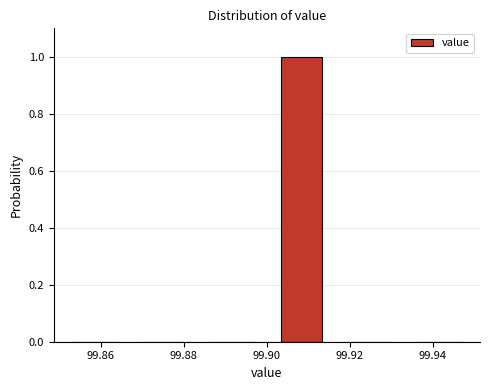

Reading left to right, transcribe this chart: for each bar, give the range it covers on the x-axis and its height. Neither the bar edges nor the heights are printed on the chart, so give them approximately, as read against the axes.

99.850 to 99.866: 0
99.866 to 99.884: 0
99.884 to 99.900: 0
99.900 to 99.916: 1
99.916 to 99.934: 0
99.934 to 99.950: 0